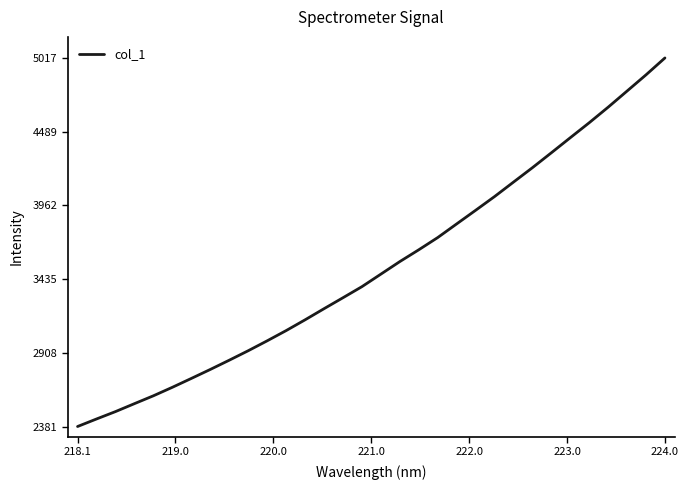

What is the smallest value displayed?

2380.7